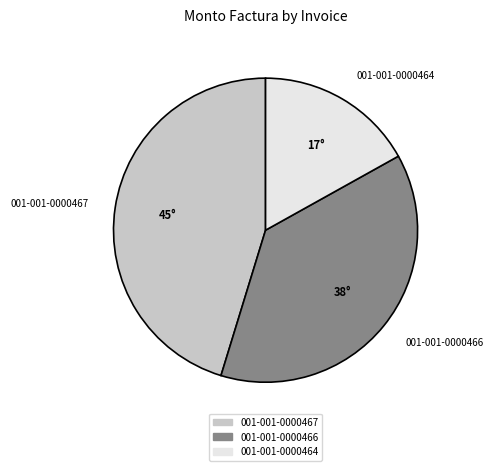

Combined, do 001-001-0000466 and 001-001-0000464 account for over 50%?

Yes